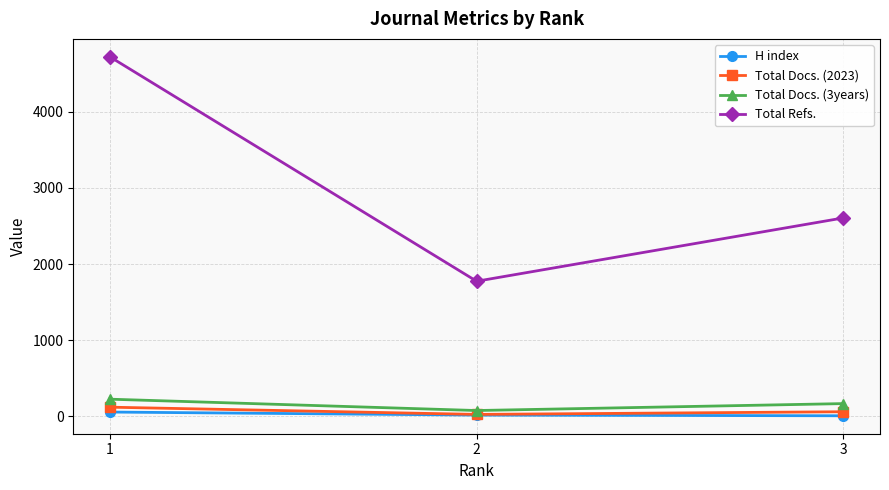

True or false: Total Docs. (3years) has a value of 224 at 1.

True